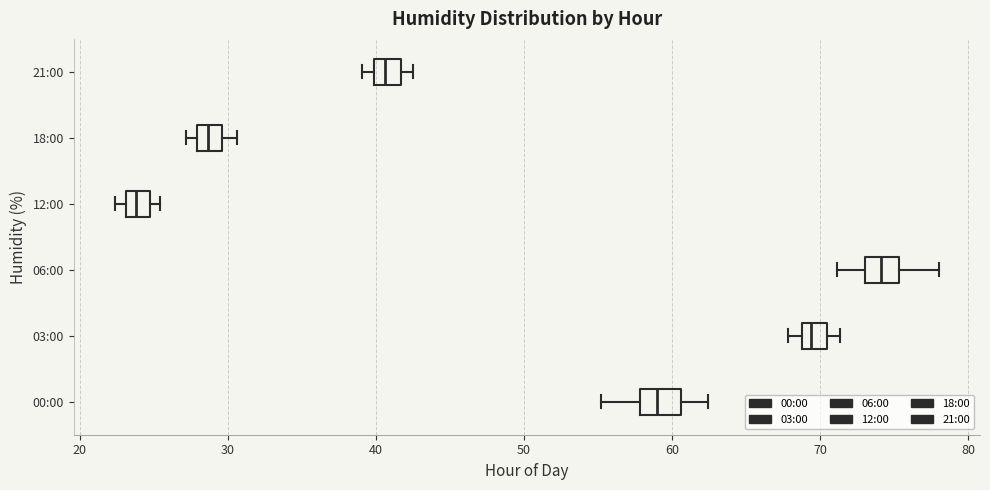

Reading bottom to top, transcribe this box plot: for each box, give where its median line is, the range the box spans, and where its two whiskers end, as read against the x-axis. The values are not printed on the chart, so give them approximately, as read against the axis.

00:00: median 59, box 58 to 61, whiskers 55 to 62
03:00: median 69 (inside the box), box 69 to 70, whiskers 68 to 71
06:00: median 74, box 73 to 75, whiskers 71 to 78
12:00: median 24, box 23 to 25, whiskers 22 to 25 (just right of the box's right edge)
18:00: median 29, box 28 to 30, whiskers 27 to 31
21:00: median 41, box 40 to 42, whiskers 39 to 43